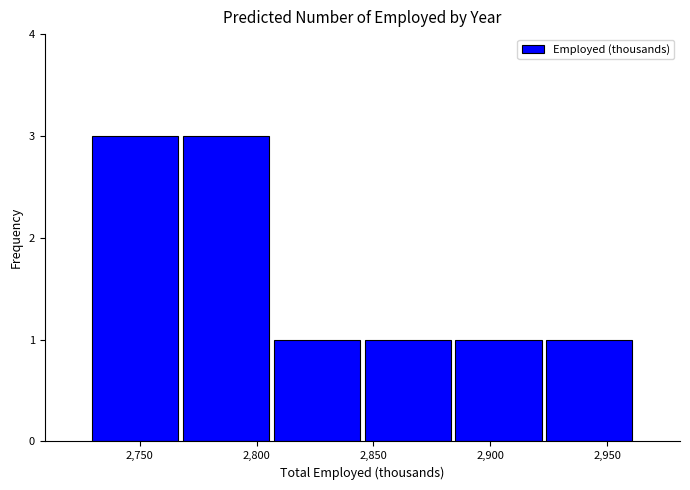

What is the height of the bar covering 2885 to 2925 on the x-axis? Neither the bar edges nor the heights are printed on the chart, so give them approximately, as read against the axes.

1